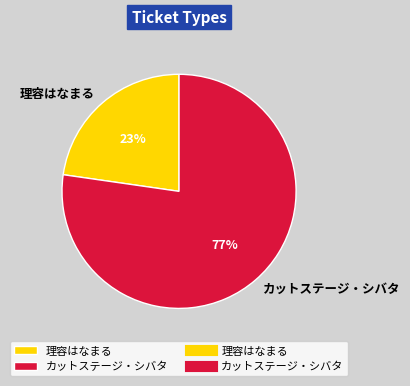

Count the number of slices in the pie.

2